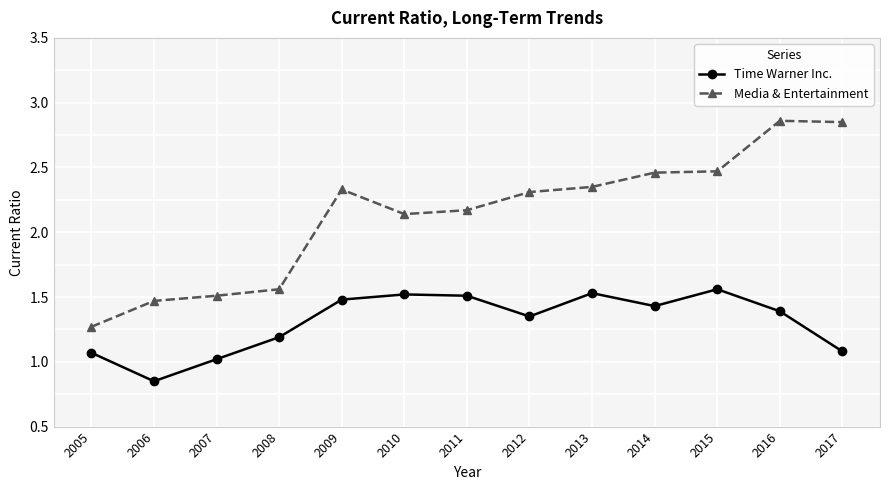

What is the difference between the highest and lowest values at 2007?

0.5